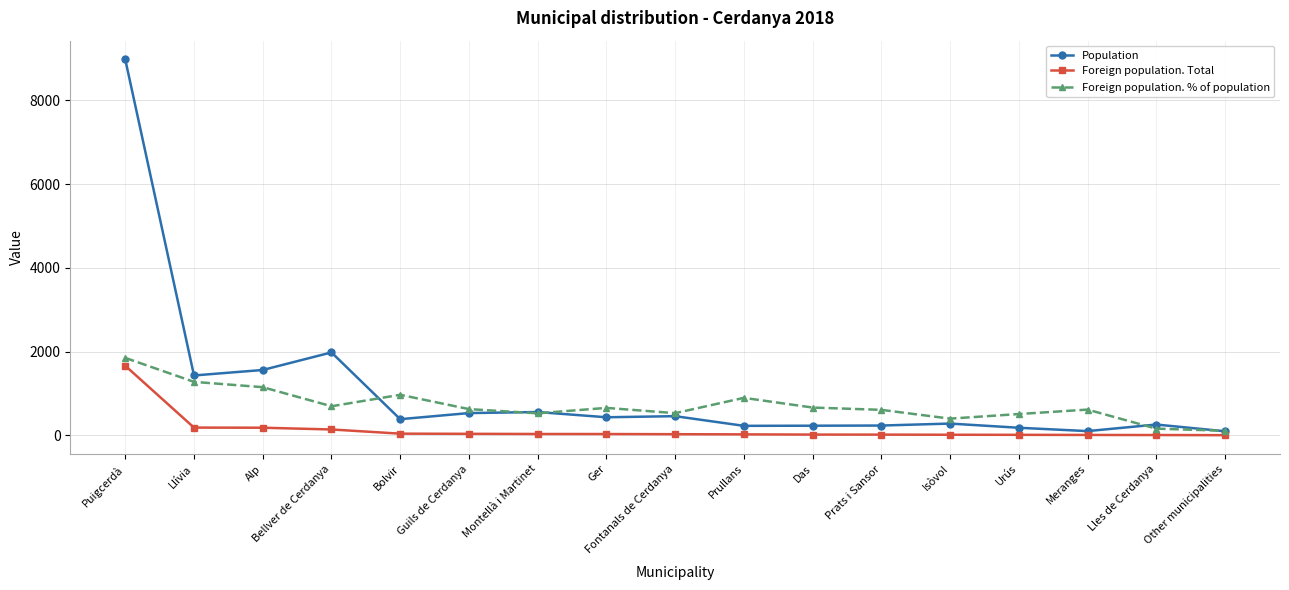

What are all the series names shown in the legend?

Population, Foreign population. Total, Foreign population. % of population